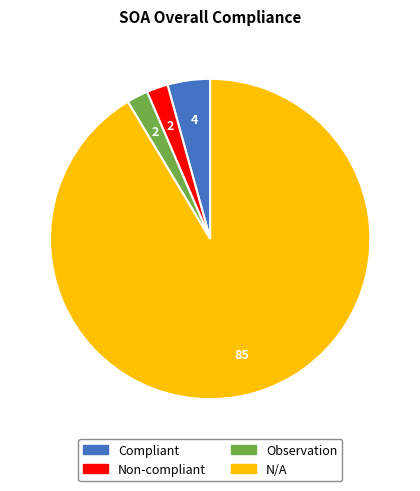

Approximately how many times larger is the value at Non-compliant compared to Compliant?

0.5